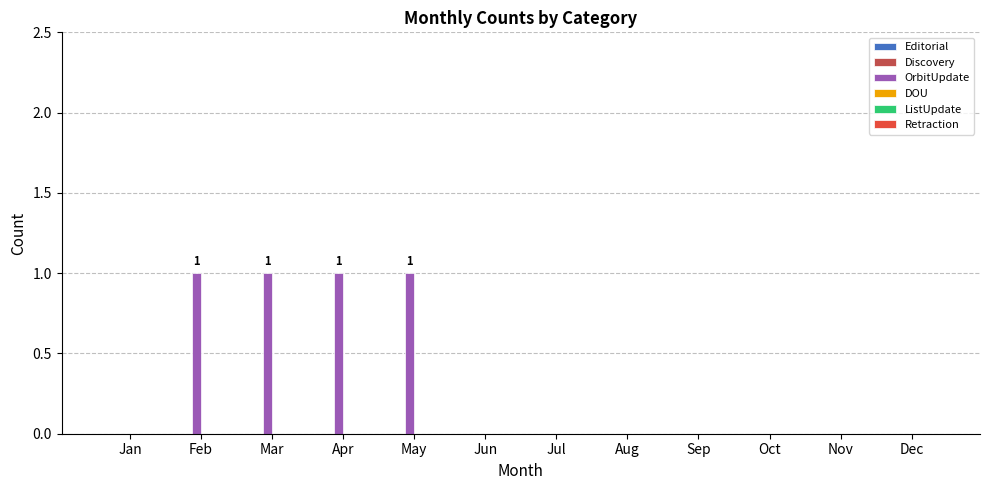

Between Feb and Nov, which is larger?

Feb